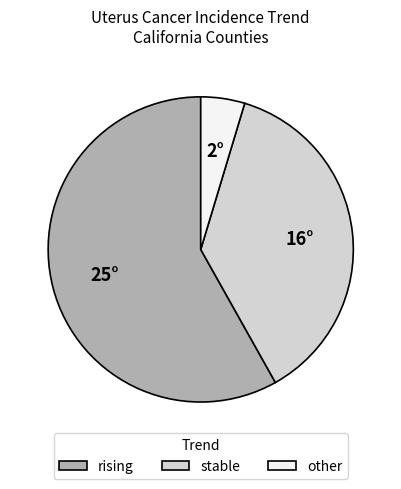

Is other the majority of the pie?

No